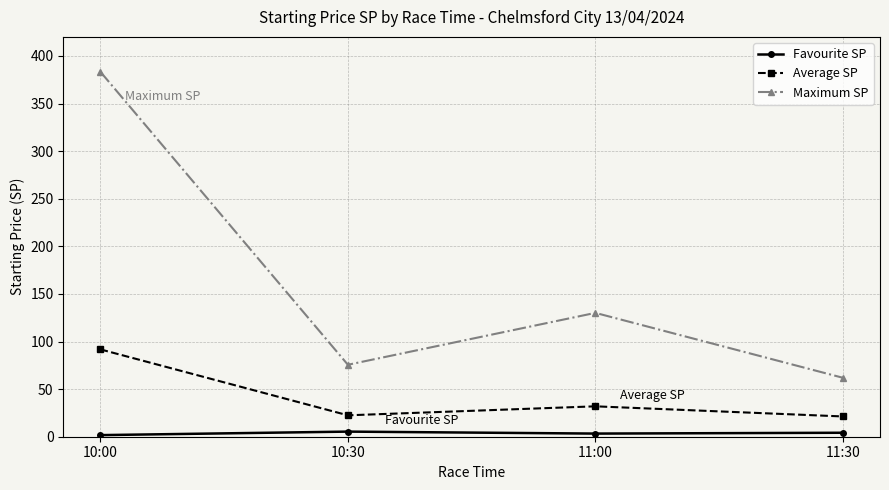

Rank the series by their average value, from highest to lowest.

Maximum SP, Average SP, Favourite SP